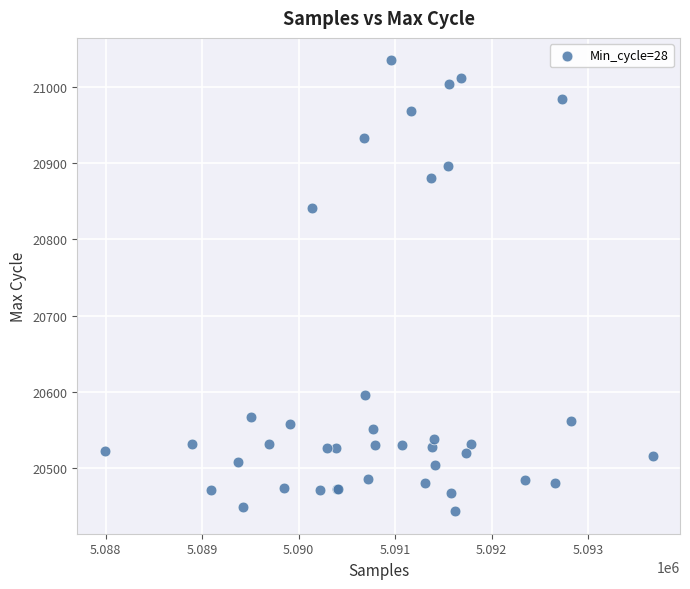

What Y value in the scatter plot is closest to 20739?

20841